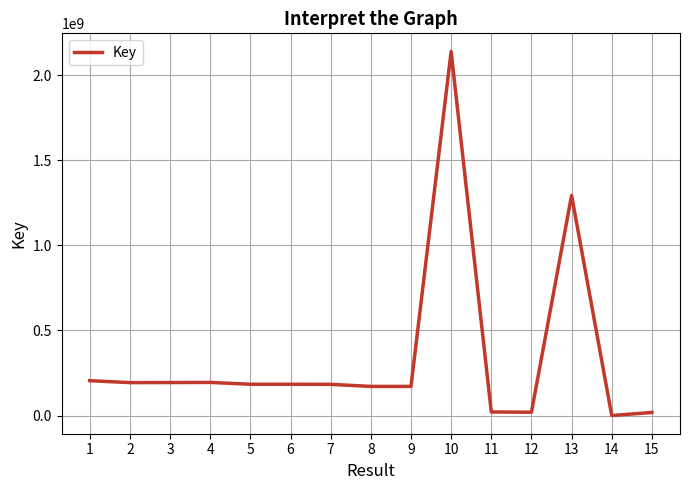

Is it true that the value at 2 is 331886591?

False